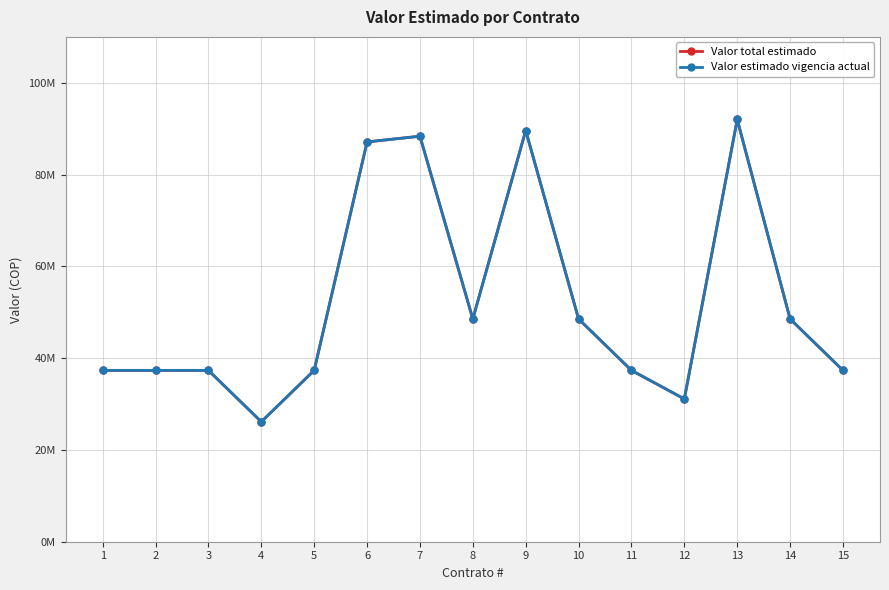

At which label does Valor estimado vigencia actual first exceed 37334267?

6